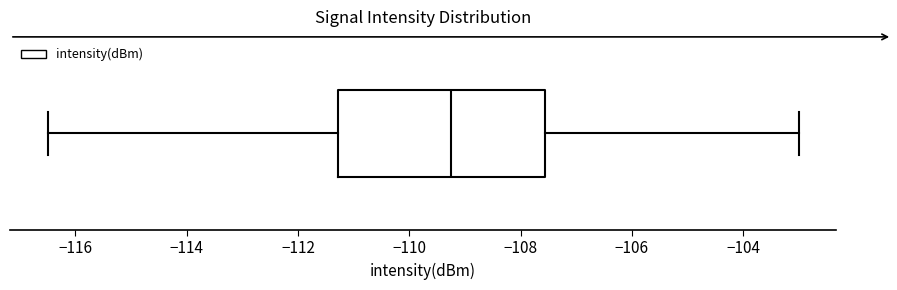

Transcribe this box plot: give where the median line is, the range the box spans, and where the two whiskers end, as read against the x-axis. The values are not printed on the chart, so give them approximately, as read against the axis.

median -109.2, box -111.2 to -107.6, whiskers -116.4 to -103.0